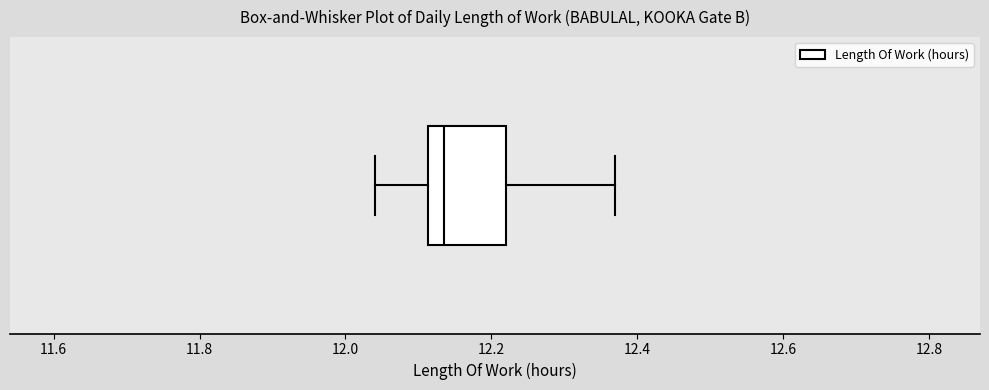

Where is the right edge of the box on the x-axis? The values are not printed on the chart, so give them approximately, as read against the axis.

12.22